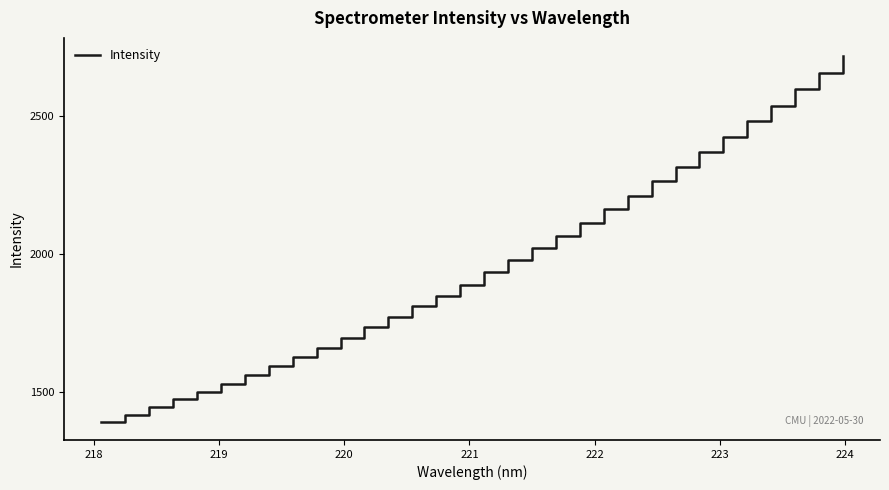

Does the chart display data point markers on the line(s)?

No